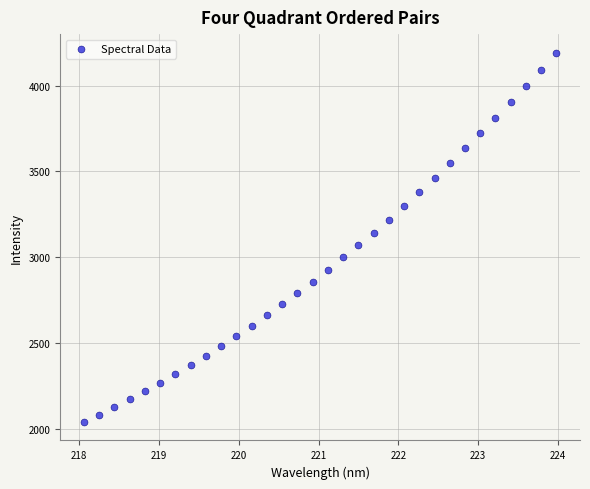

What is the range of Y values (max minus min)?

2153.3